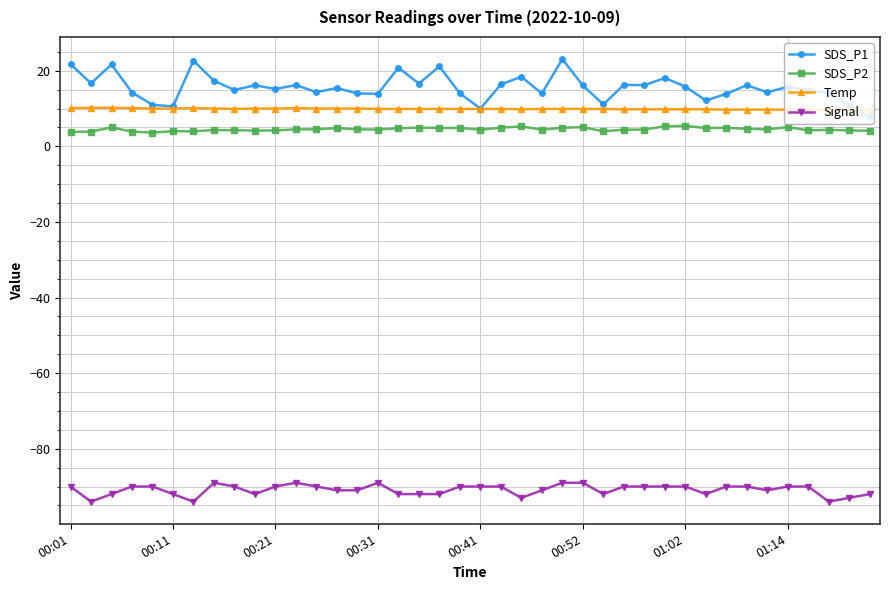

What is the value of the SDS_P1 point at the 27th from the left?

11.1